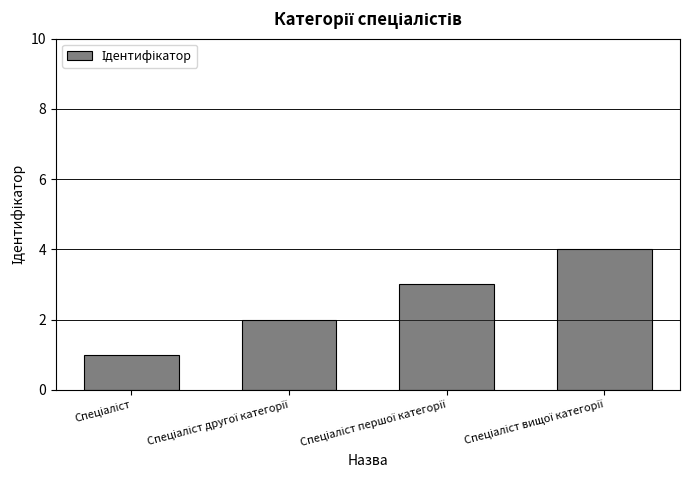

What is the difference between the maximum and minimum values?

3